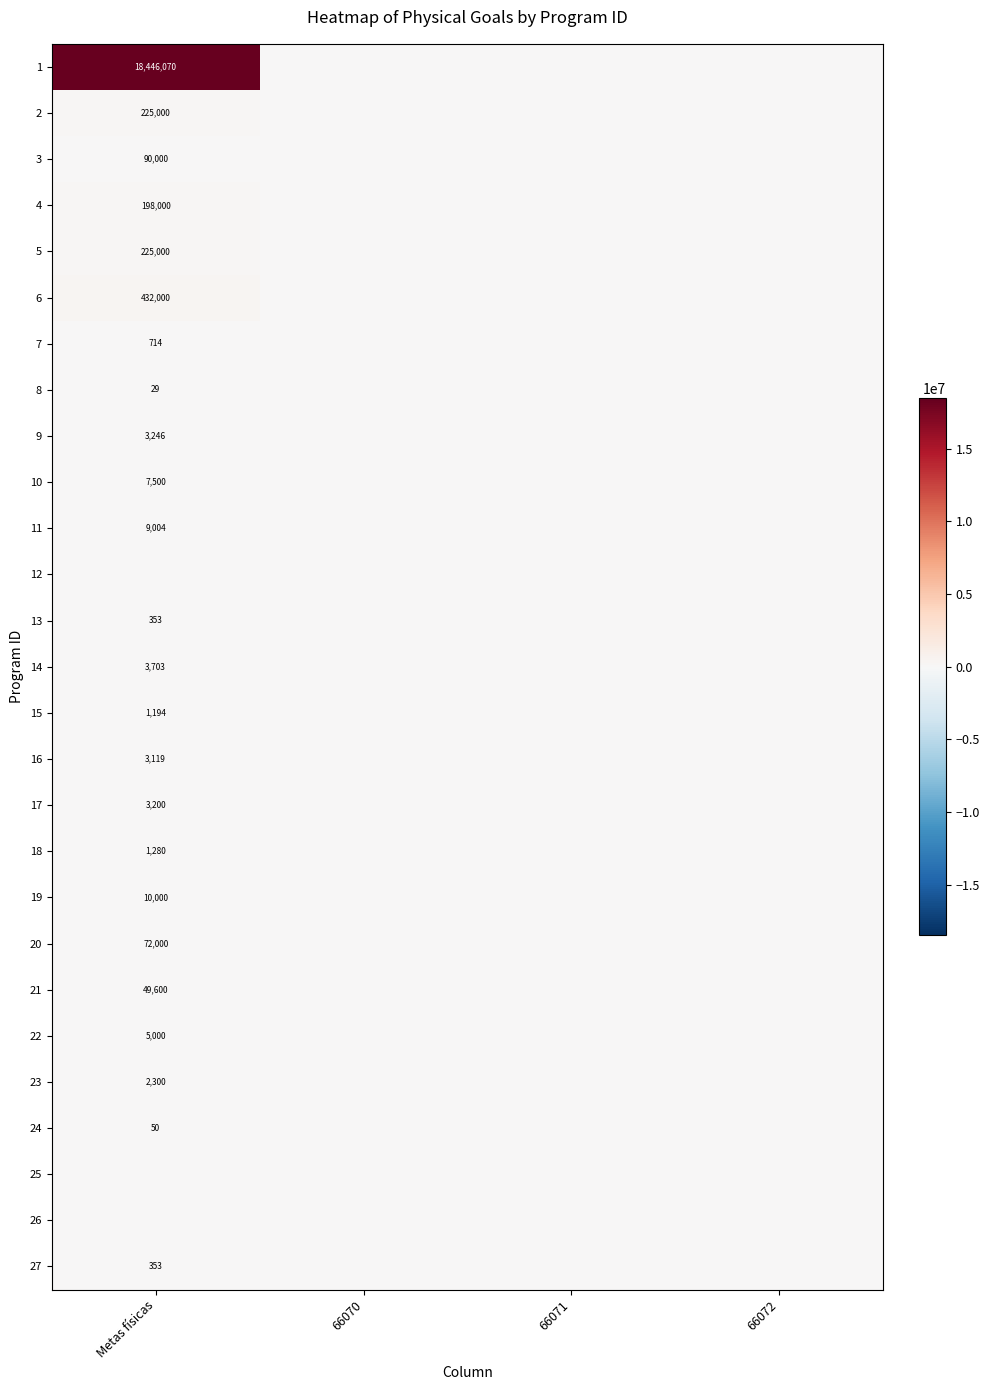

Rank the categories by 3 value from lowest to highest.

66070, 66071, 66072, Metas físicas